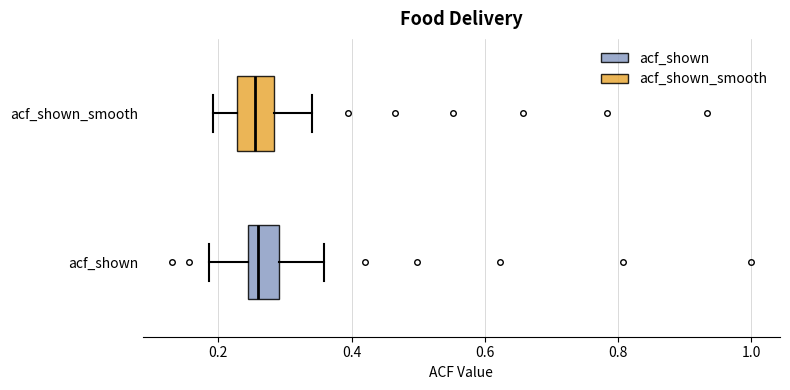

Reading bottom to top, read every box against the x-axis: the position of its median line, the range the box covers, and the ends of its whiskers. The values are not printed on the chart, so give them approximately, as read against the axis.

acf_shown: median 0.26, box 0.24 to 0.30, whiskers 0.18 to 0.36
acf_shown_smooth: median 0.26, box 0.22 to 0.28, whiskers 0.20 to 0.34